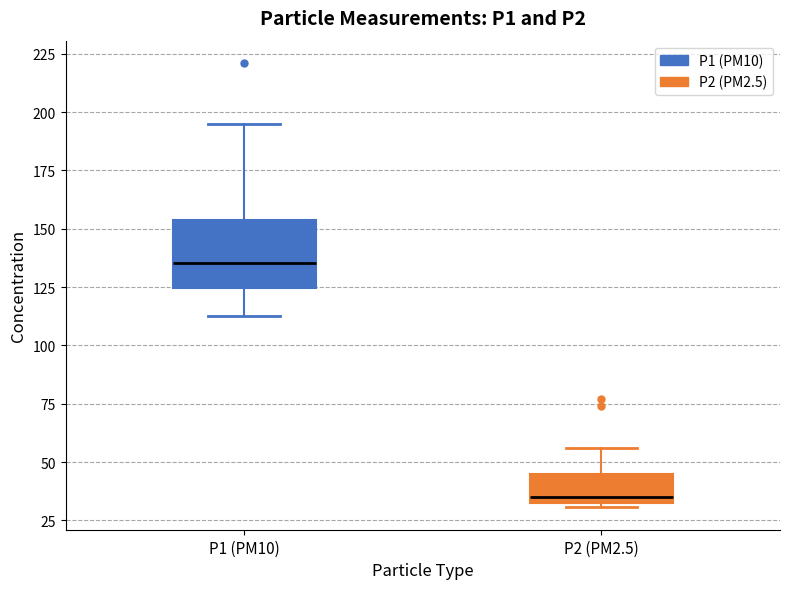

Comparing the boxes themselves (not the whiskers), which one is the tallest?

P1 (PM10)